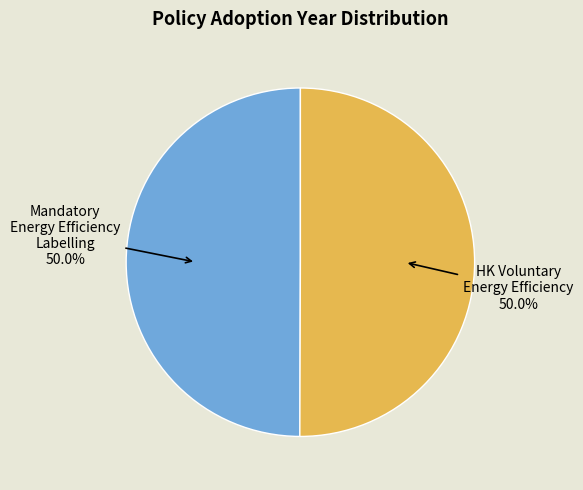

Count the number of slices in the pie.

2